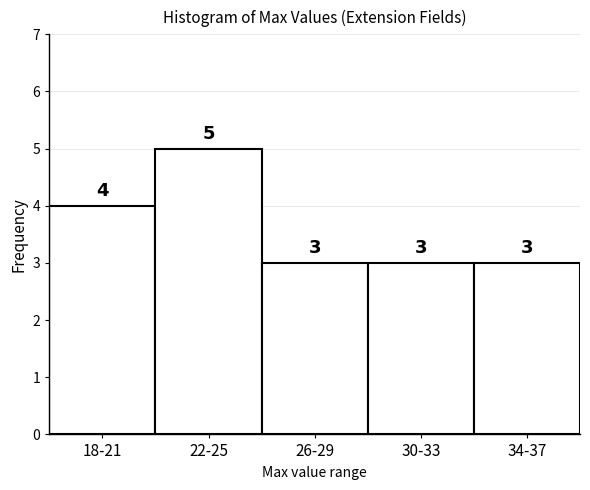

Reading left to right, what are all the values shown in this chart?

4	5	3	3	3